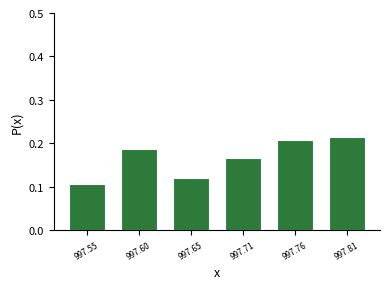

What is the sum of the values at 997.76 and 997.71?

0.4